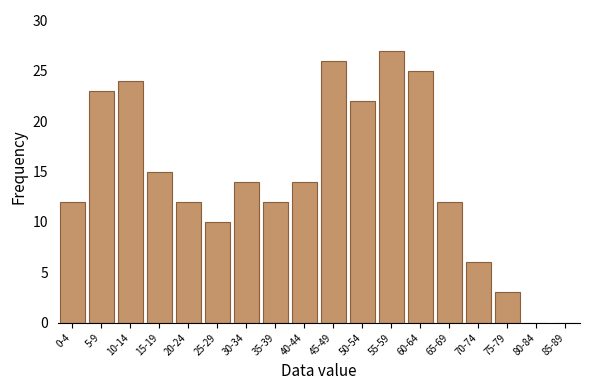

Reading left to right, extract all data points from this chart.

0-4=12	5-9=23	10-14=24	15-19=15	20-24=12	25-29=10	30-34=14	35-39=12	40-44=14	45-49=26	50-54=22	55-59=27	60-64=25	65-69=12	70-74=6	75-79=3	80-84=0	85-89=0